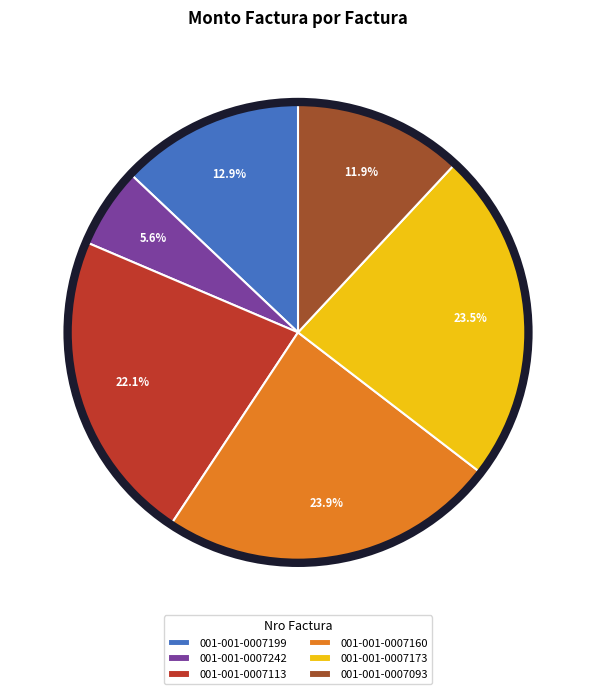

How many segments does this pie chart have?

6